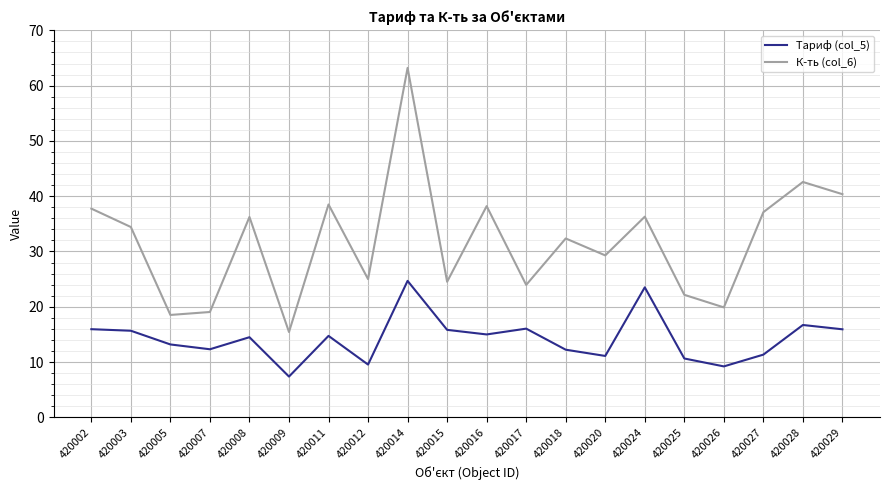

What is the average value of the К-ть (col_6) series?

31.7